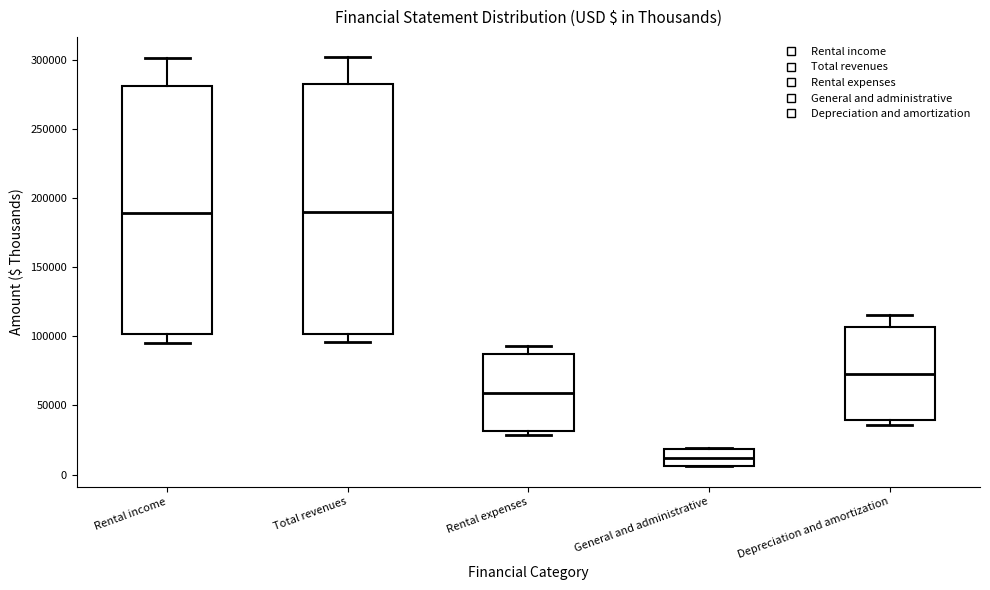

Where does the median line of the box for Depreciation and amortization sit on the y-axis? The values are not printed on the chart, so give them approximately, as read against the axis.

70000